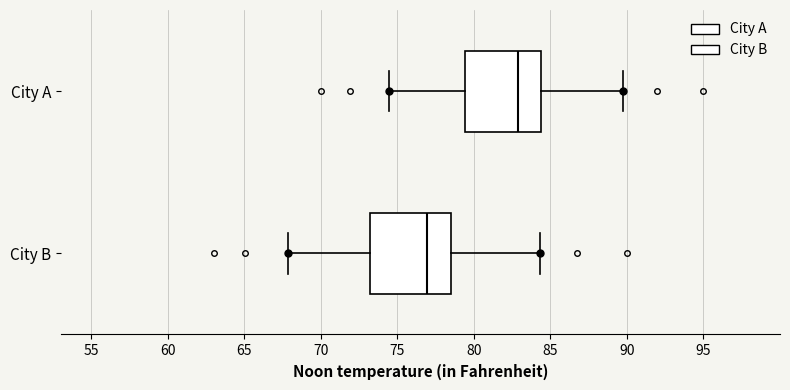

Which box's median line is the furthest to the right?

City A